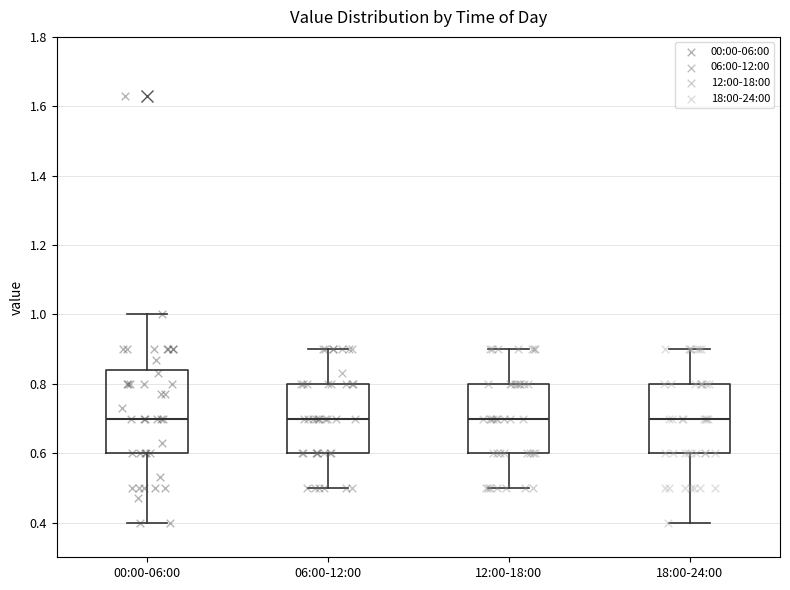

Where does the lower whisker of the box for 00:00-06:00 end on the y-axis? The values are not printed on the chart, so give them approximately, as read against the axis.

0.40